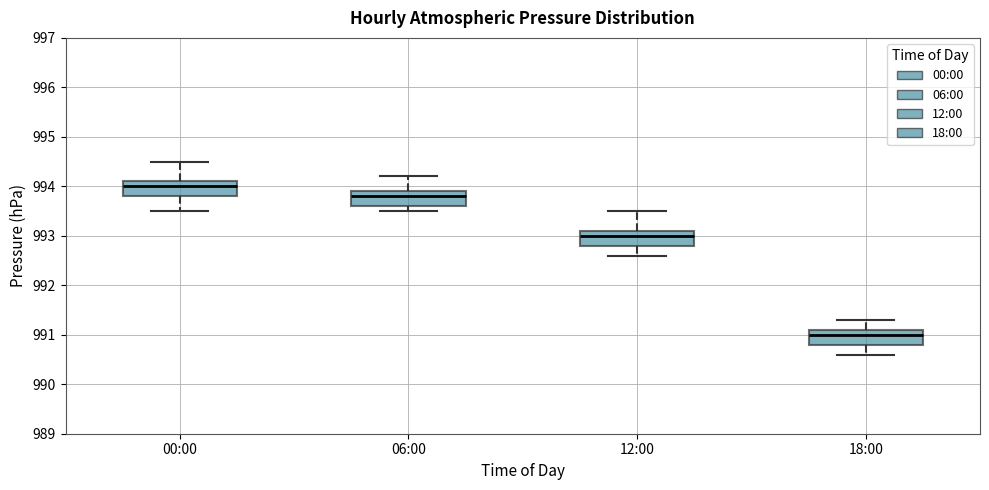

Reading left to right, read every box against the y-axis: the position of its median line, the range the box covers, and the ends of its whiskers. The values are not printed on the chart, so give them approximately, as read against the axis.

00:00: median 994.0, box 993.8 to 994.1, whiskers 993.5 to 994.5
06:00: median 993.8, box 993.6 to 993.9, whiskers 993.5 to 994.2
12:00: median 993.0, box 992.8 to 993.1, whiskers 992.6 to 993.5
18:00: median 991.0, box 990.8 to 991.1, whiskers 990.6 to 991.3